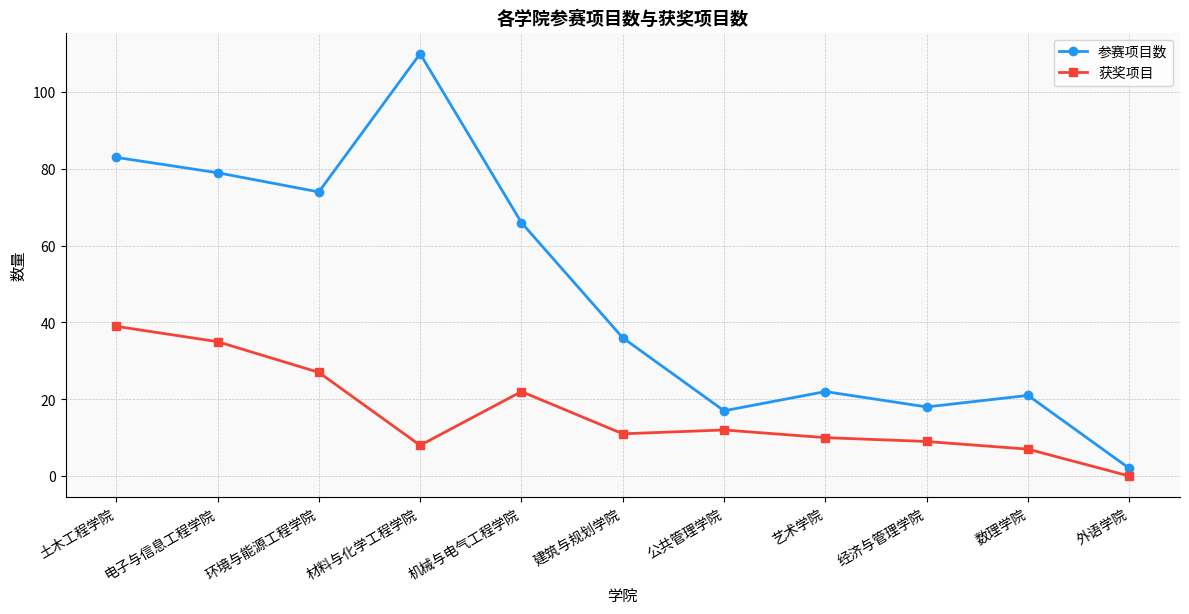

What is the label of the 1st point from the right?

外语学院